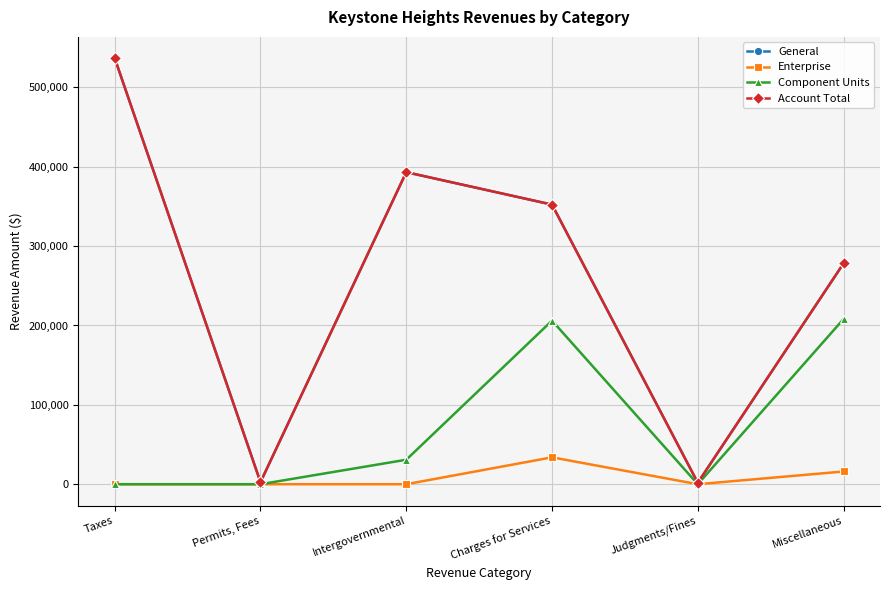

Does the chart have visible grid lines?

Yes